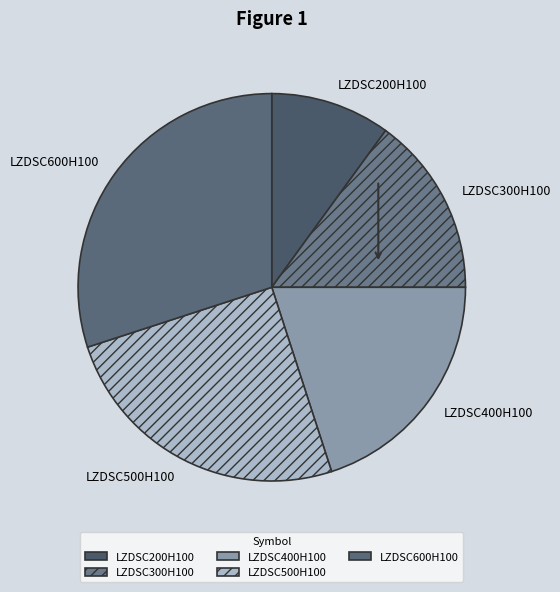

What is the largest slice in the pie chart?

LZDSC600H100